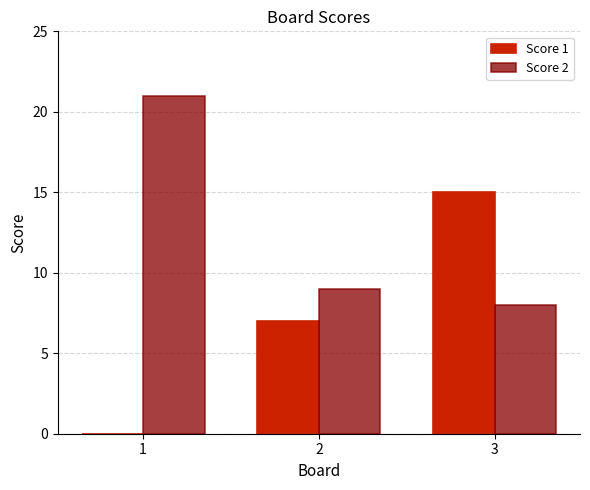

Which series has the largest total across all categories?

Score 2